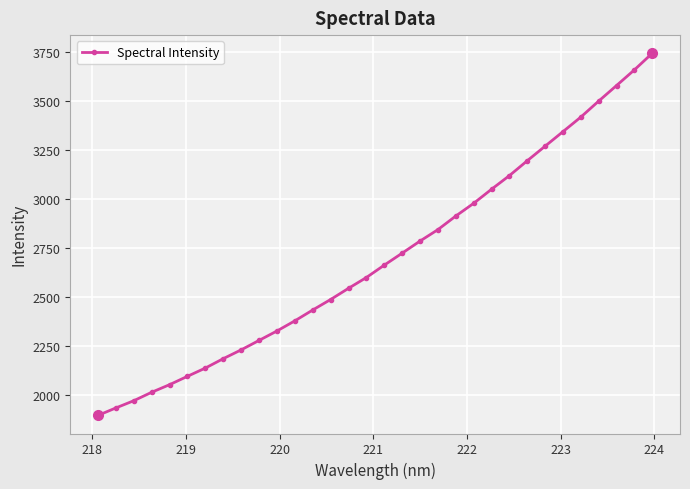

How many lines are shown in the chart?

1